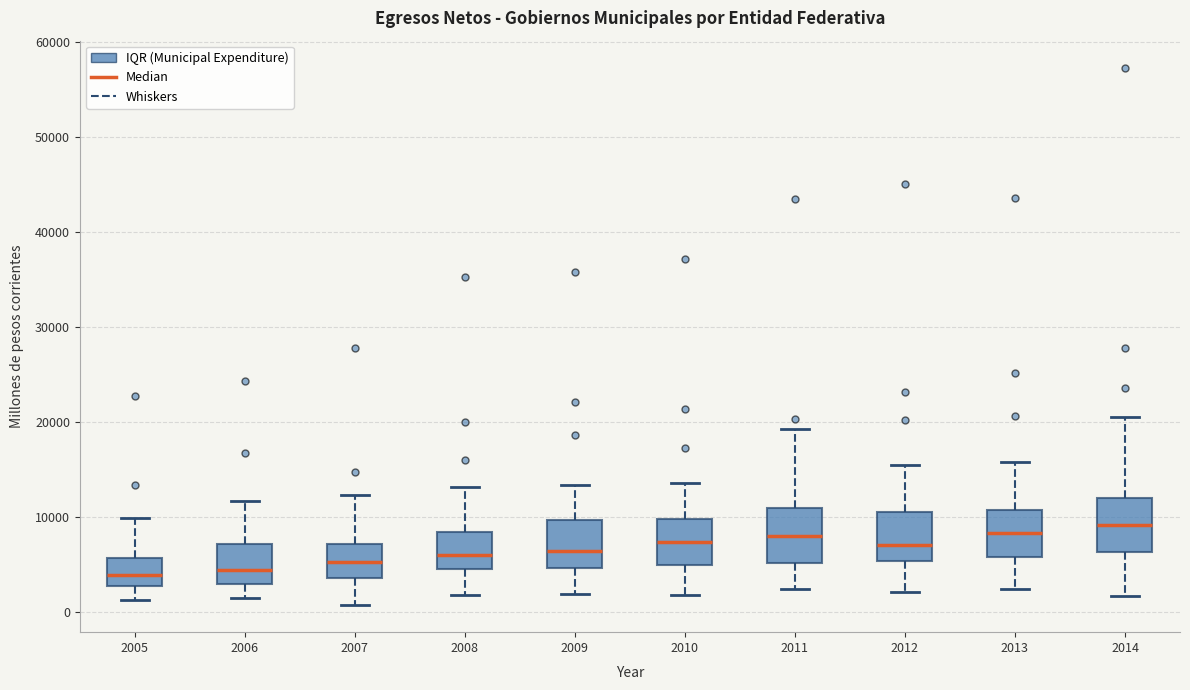

Where does the lower whisker of the box at x = 2013 end on the y-axis? The values are not printed on the chart, so give them approximately, as read against the axis.

2000